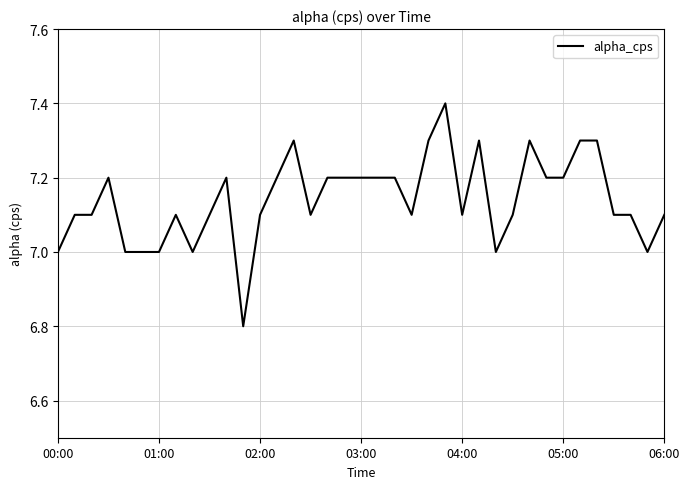

Reading right to left, transcribe all the data shown in this chart.

7.1	7.0	7.1	7.1	7.3	7.3	7.2	7.2	7.3	7.1	7.0	7.3	7.1	7.4	7.3	7.1	7.2	7.2	7.2	7.2	7.2	7.1	7.3	7.2	7.1	6.8	7.2	7.1	7.0	7.1	7.0	7.0	7.0	7.2	7.1	7.1	7.0